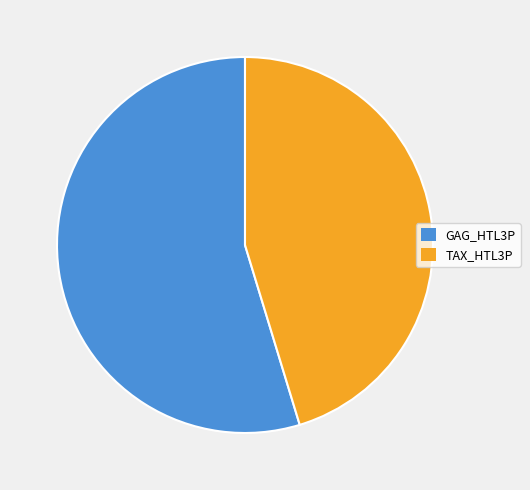

Is there a majority slice in this chart?

Yes